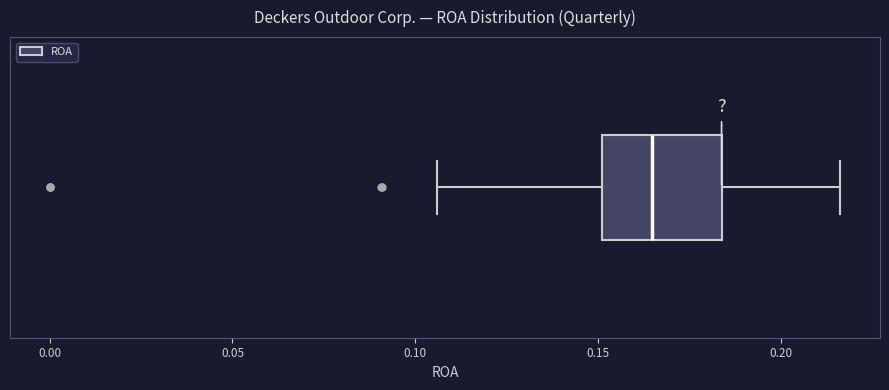

Read this box plot against the x-axis: the position of the median line, the range covered by the box, and the ends of both whiskers. The values are not printed on the chart, so give them approximately, as read against the axis.

median 0.165, box 0.150 to 0.185, whiskers 0.105 to 0.215